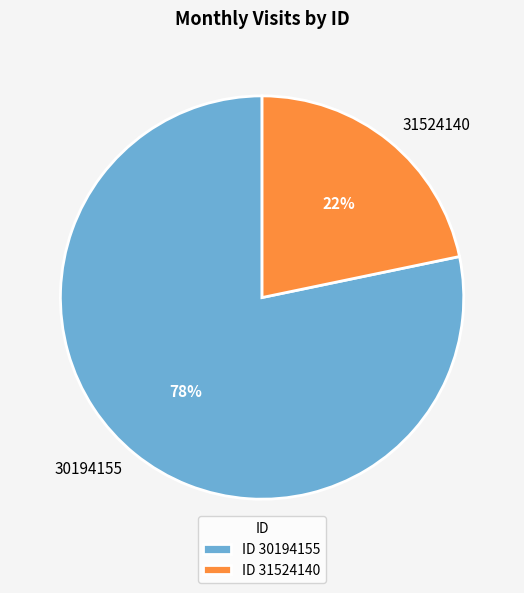

Is the sum of 30194155 and 31524140 greater than half?

Yes